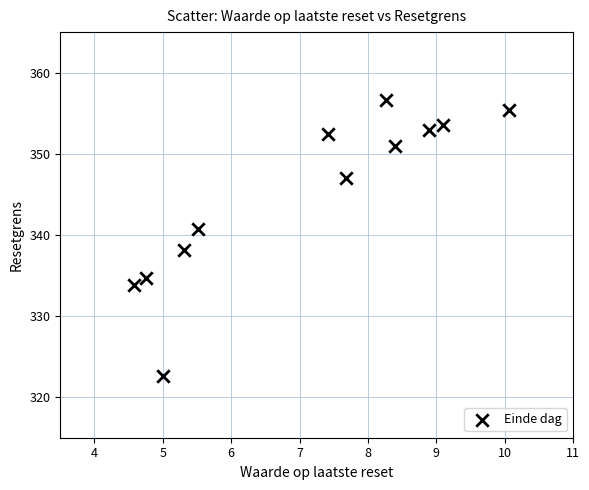

What Y value in the scatter plot is closest to 339?

338.2